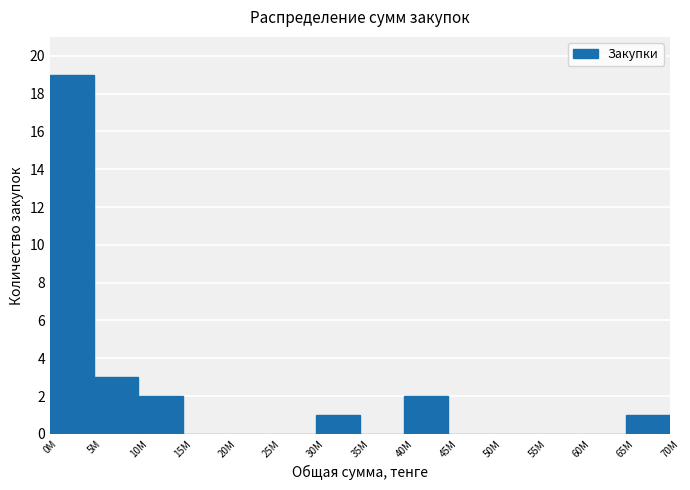

Reading right to left, list all the values displayed in this chart.

65M=1	60M=0	55M=0	50M=0	45M=0	40M=2	35M=0	30M=1	25M=0	20M=0	15M=0	10M=2	5M=3	0M=19